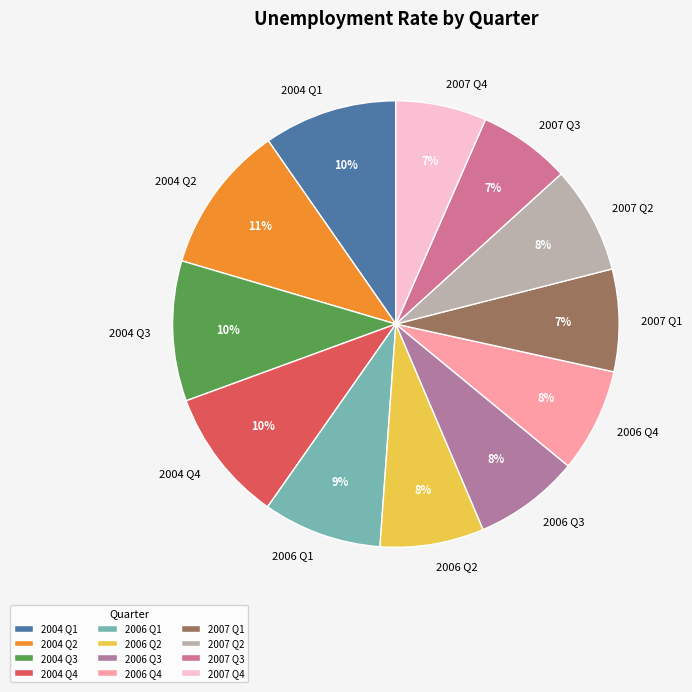

Which slice is the largest?

2004 Q2